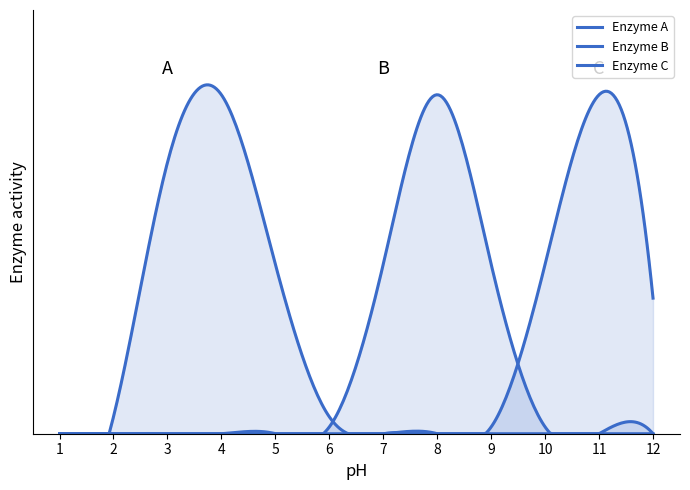

Is it true that Enzyme A equals -0.3 at 7?

False